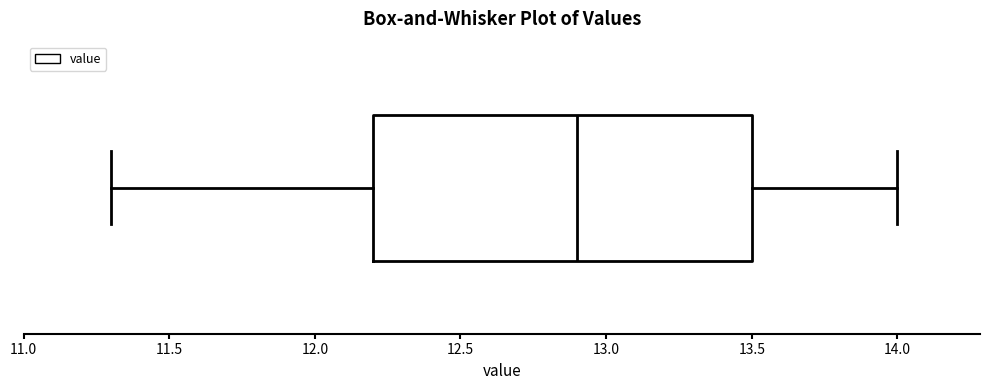

Where does the median line of the box sit on the x-axis? The values are not printed on the chart, so give them approximately, as read against the axis.

12.9